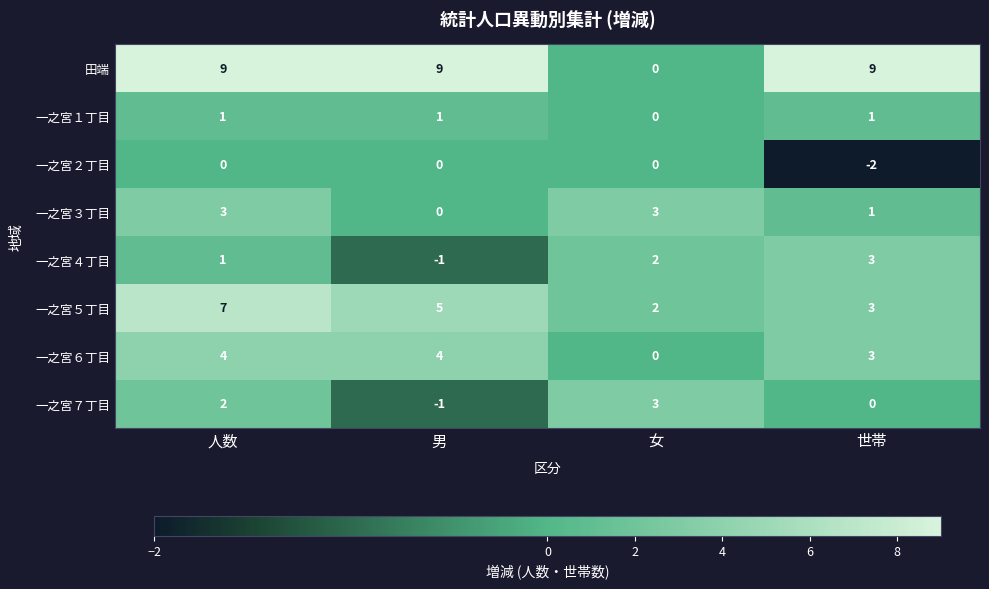

Where is 一之宮２丁目 nearest to the value -1?

人数